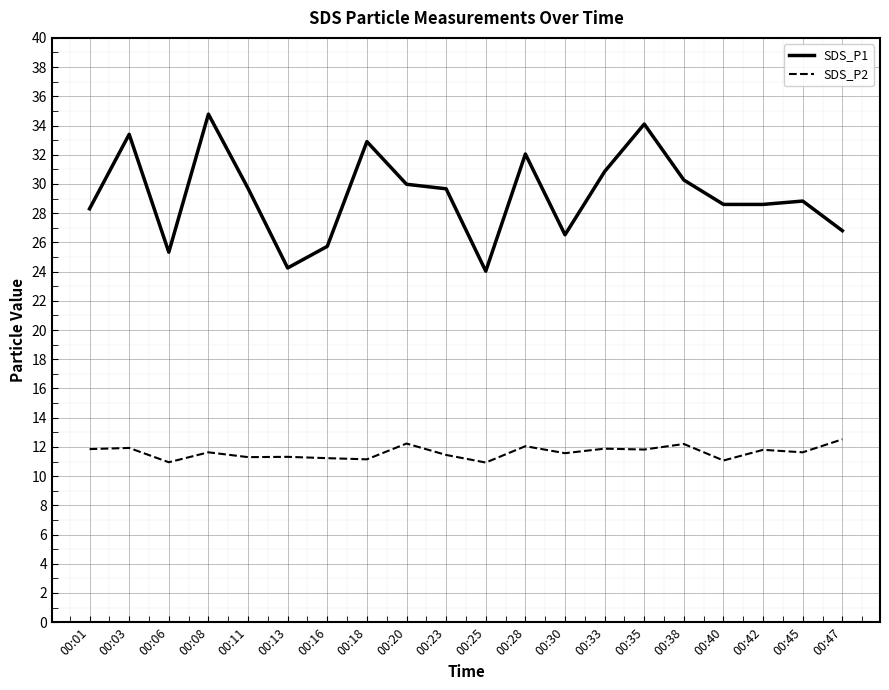

What is the total value across all series at 00:08?

46.4